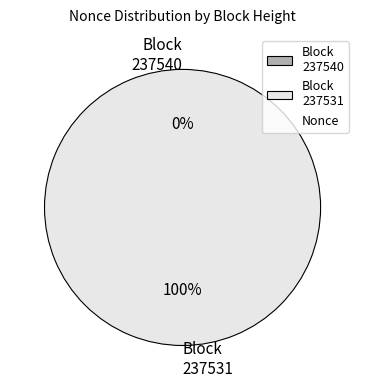

Does any single category account for the majority?

Yes